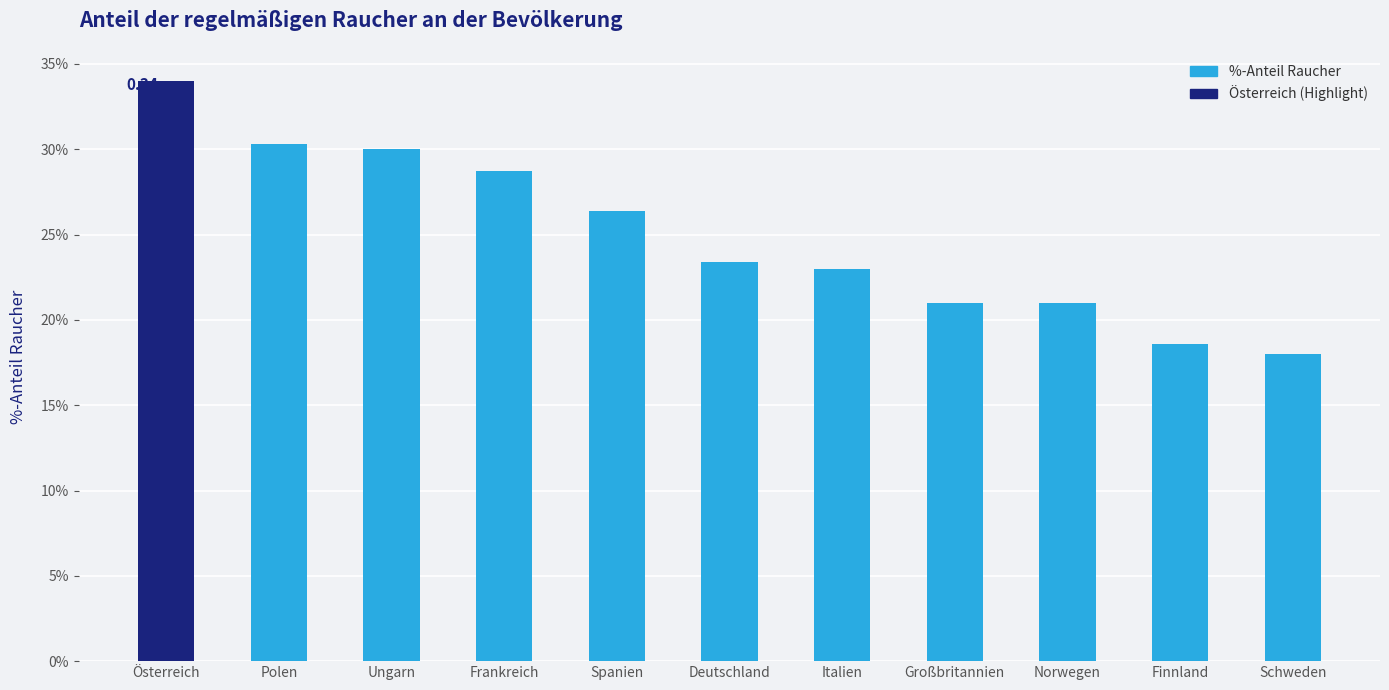

Rank the categories by value from lowest to highest.

Schweden, Finnland, Großbritannien, Norwegen, Italien, Deutschland, Spanien, Frankreich, Ungarn, Polen, Österreich